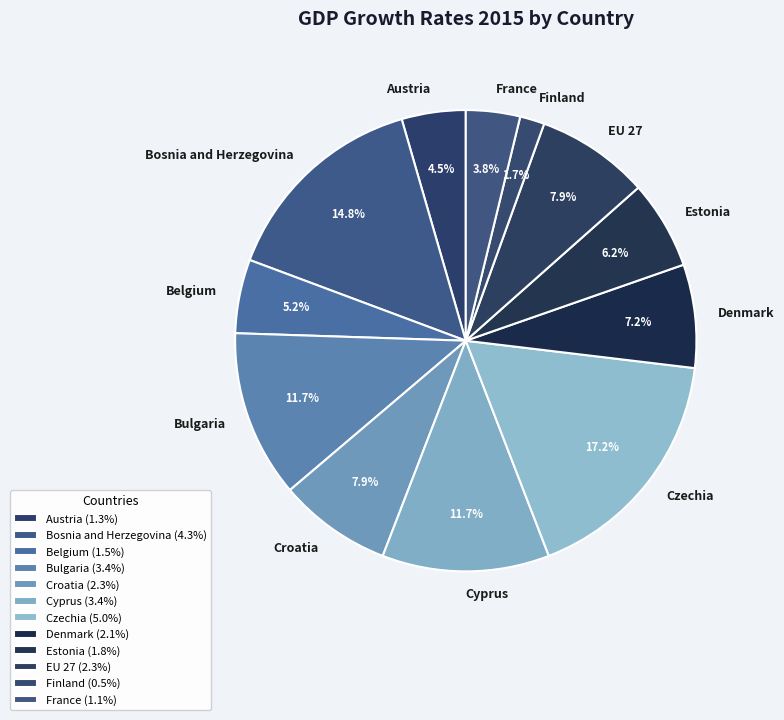

Approximately how many times larger is the value at Croatia compared to Czechia?

0.5